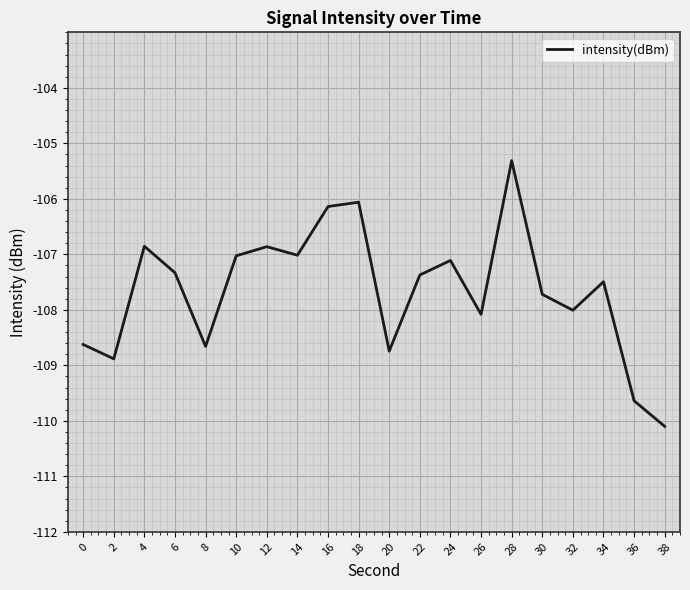

The value at 10 is -107.0. True or false?

True